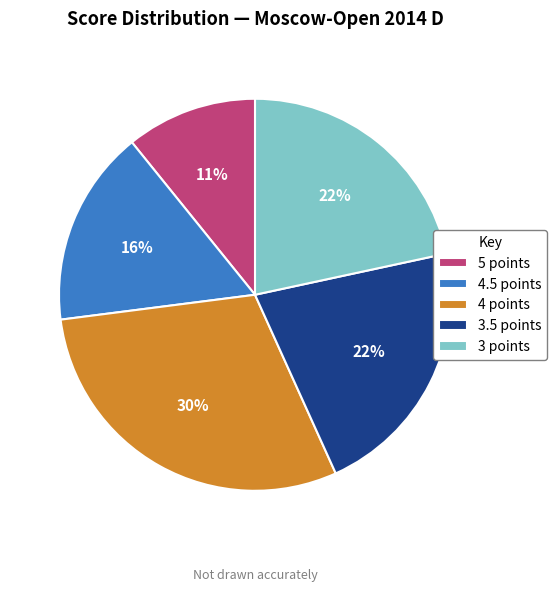

To the nearest percent, what portion does 4 points represent?

30%